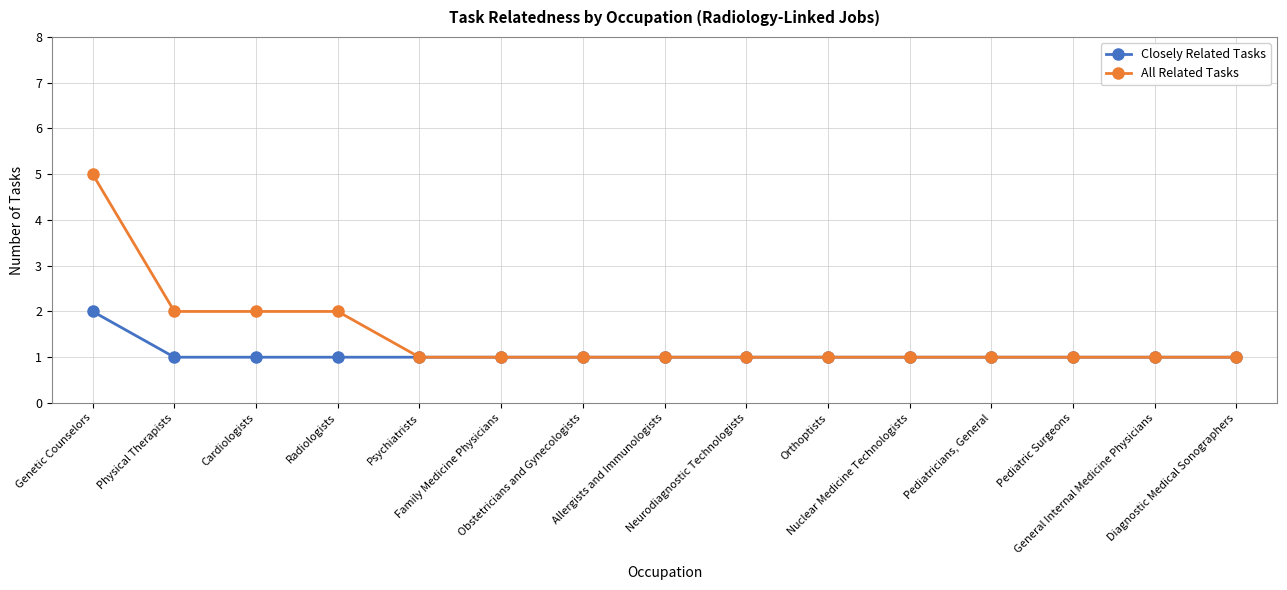

Reading left to right, what are all the values shown in this chart?

Closely Related Tasks: 2	1	1	1	1	1	1	1	1	1	1	1	1	1	1
All Related Tasks: 5	2	2	2	1	1	1	1	1	1	1	1	1	1	1